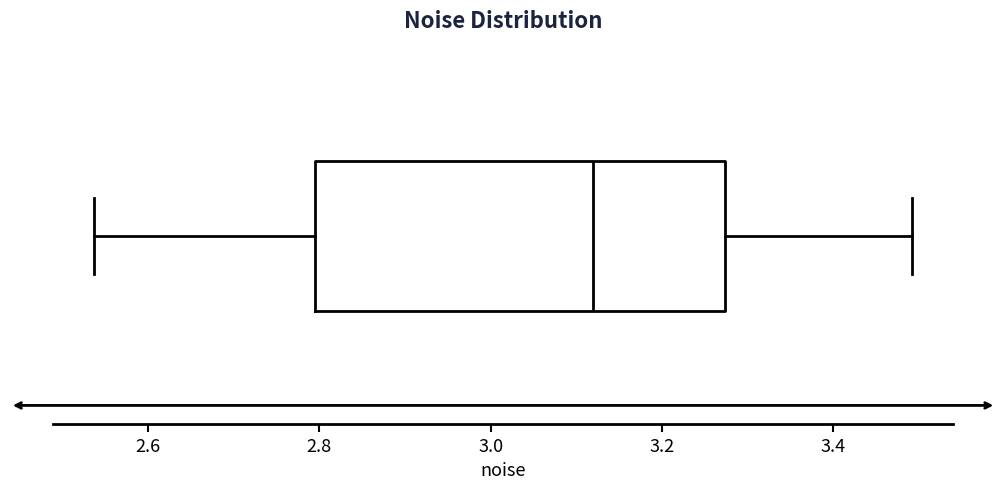

Read this box plot against the x-axis: the position of the median line, the range covered by the box, and the ends of both whiskers. The values are not printed on the chart, so give them approximately, as read against the axis.

median 3.12, box 2.80 to 3.28, whiskers 2.54 to 3.50